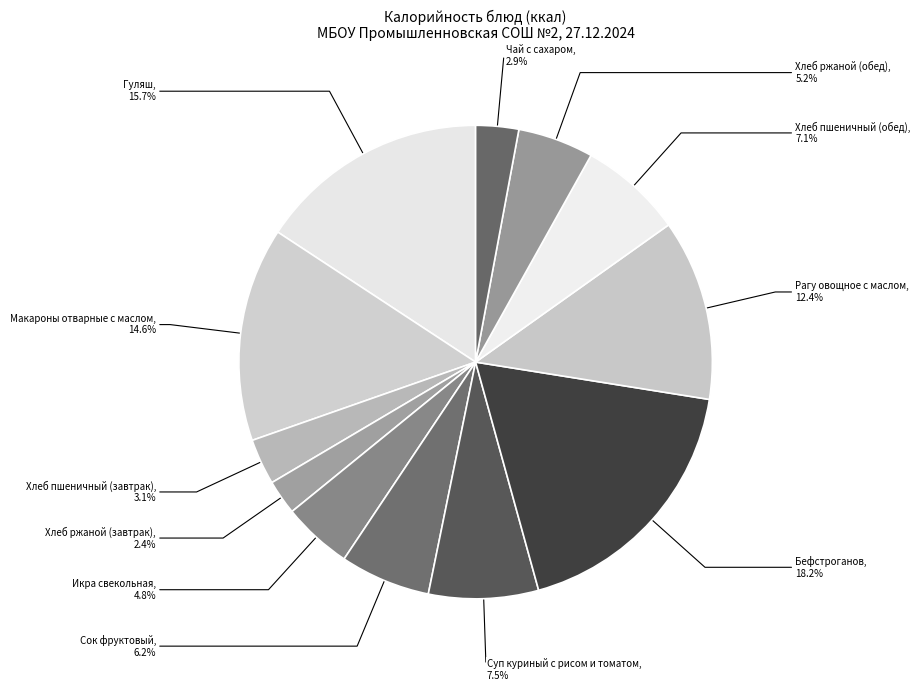

Do Чай с сахаром and Гуляш together represent more than half of the pie?

No